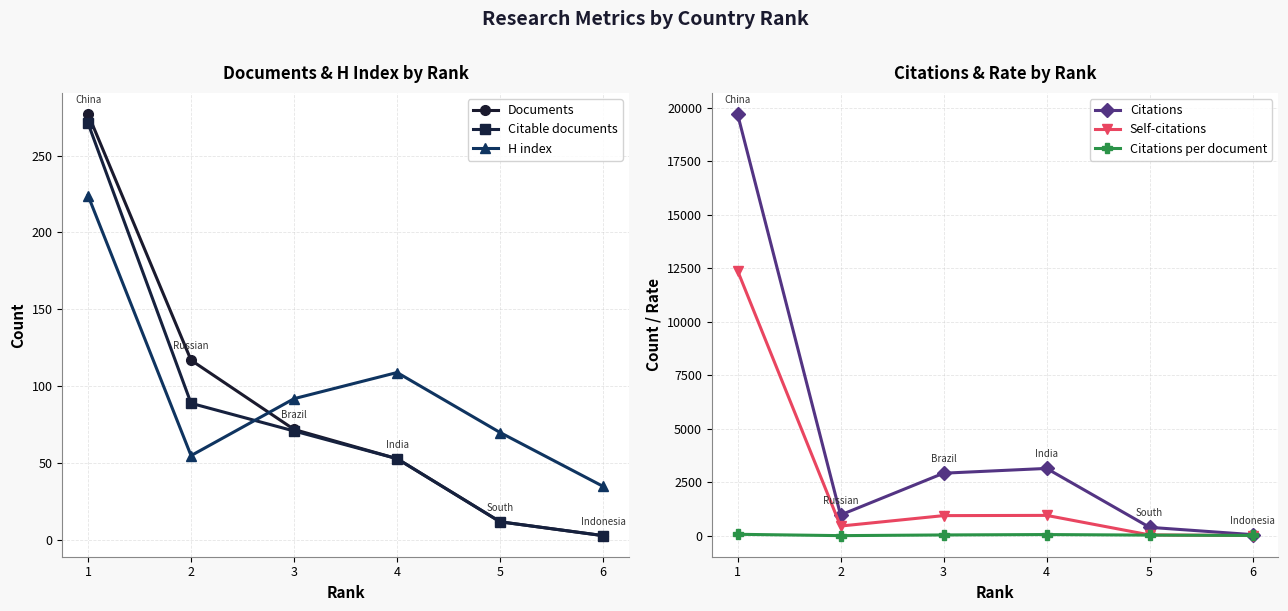

Rank the series by their maximum value, from highest to lowest.

Citations, Self-citations, Documents, Citable documents, H index, Citations per document